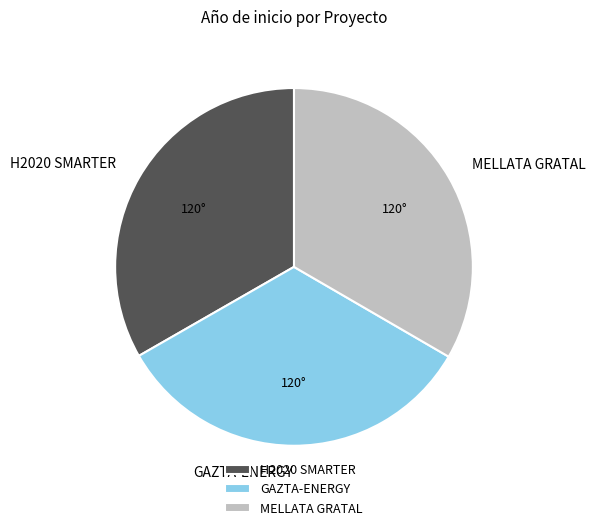

Does MELLATA GRATAL represent more than half of the total?

No